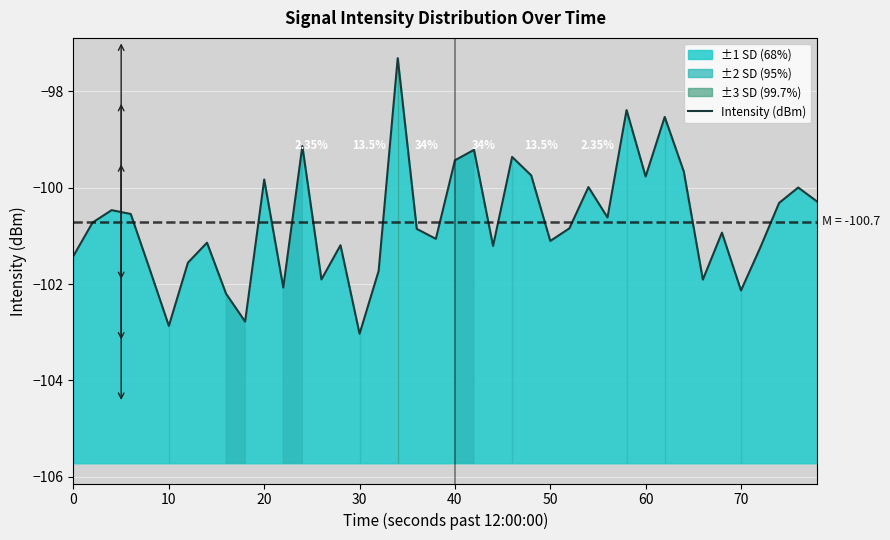

What is the average value?

-100.7